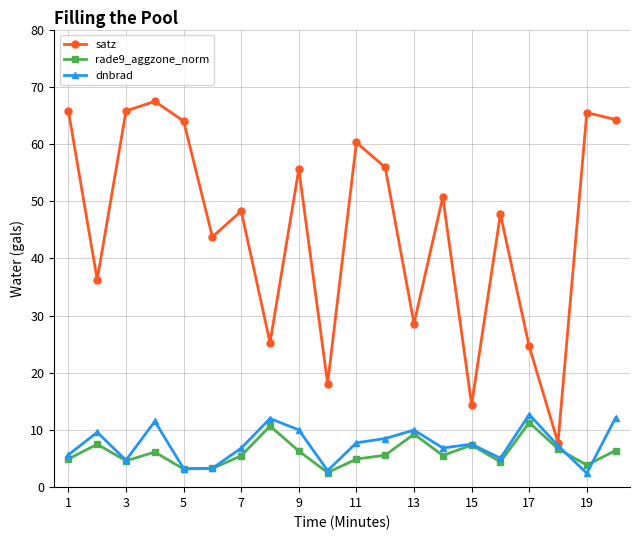

What is the value of the dnbrad point at the 6th from the left?

3.3